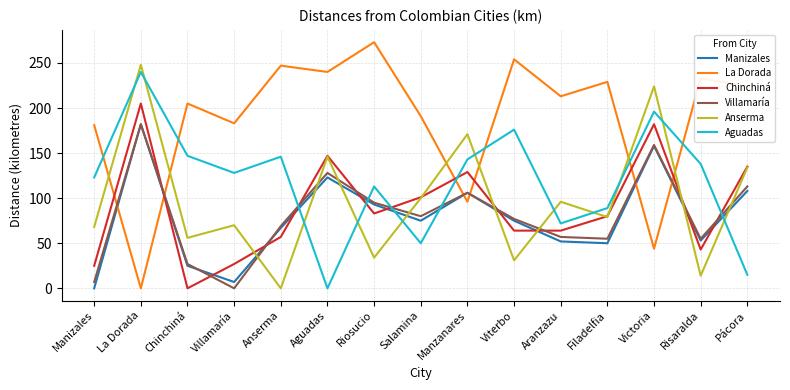

What is the greatest value displayed?

273